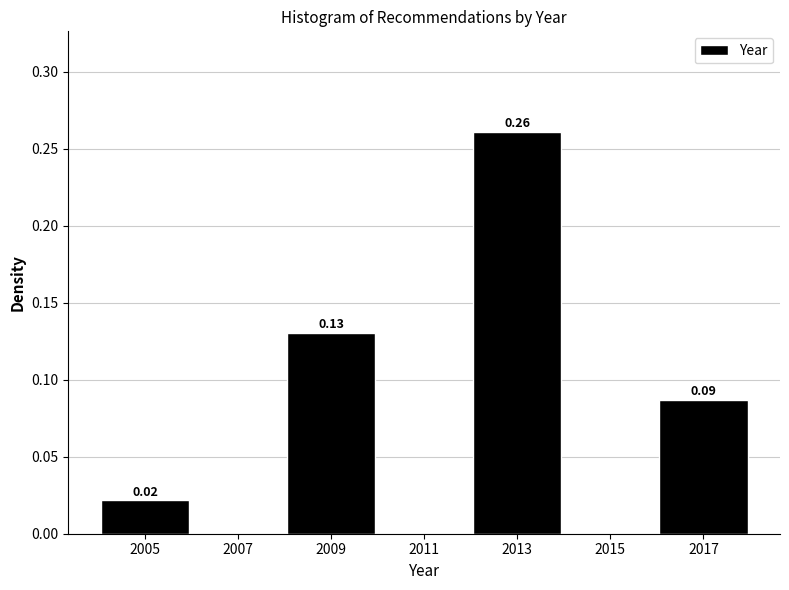

Which range on the x-axis has the tallest bar?

2012 to 2014